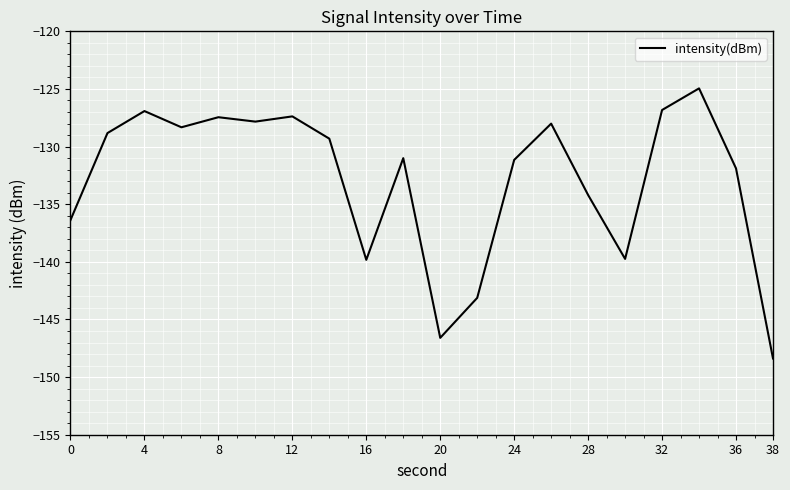

How many lines are shown in the chart?

1